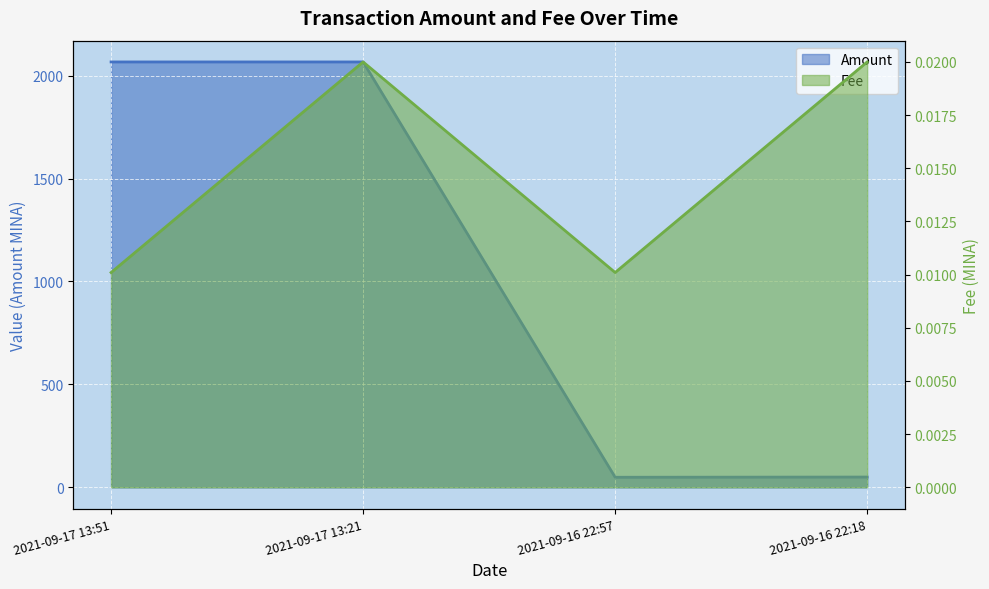

Where is the first local minimum for Fee?

2021-09-16 22:57